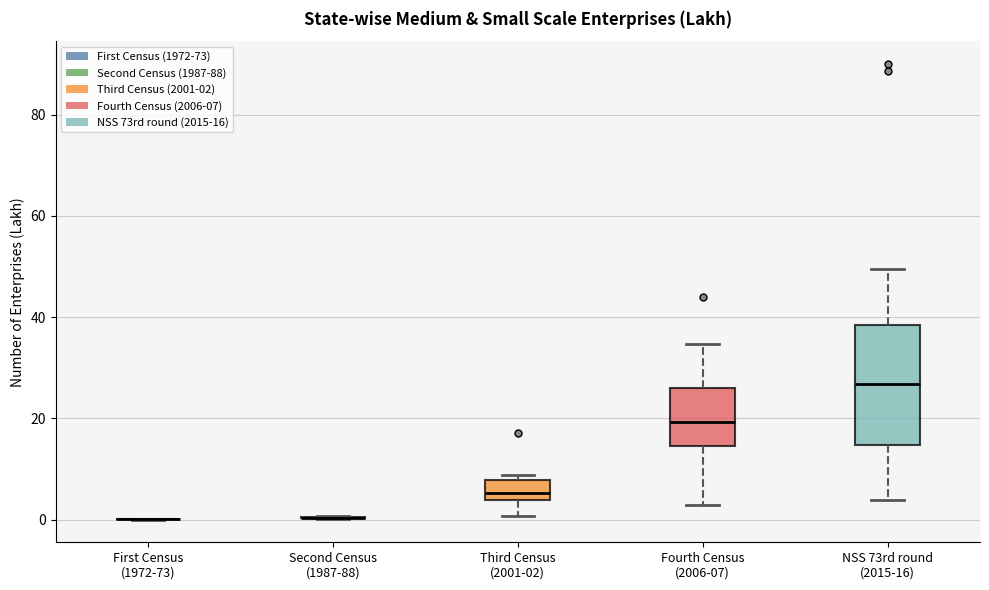

Which box is the tallest, from its lower edge to its upper edge?

NSS 73rd round (2015-16)